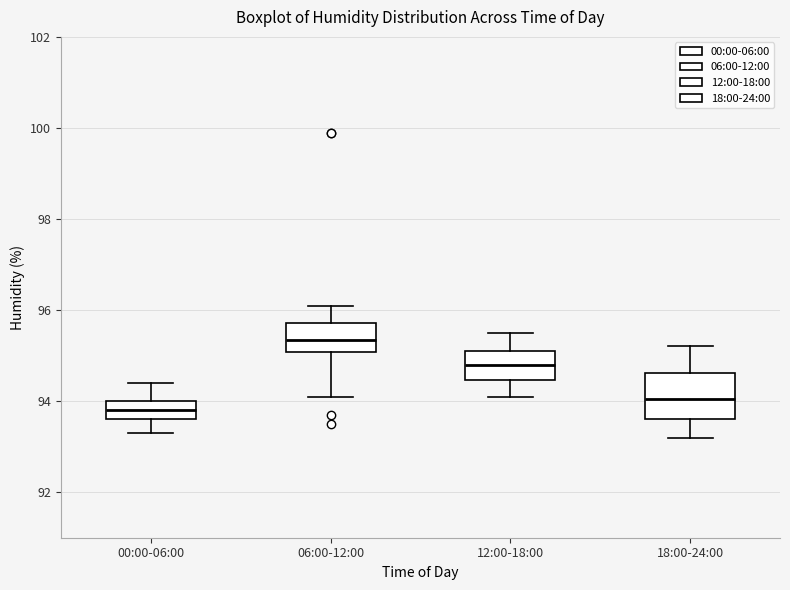

Which box's median line is the lowest?

00:00-06:00